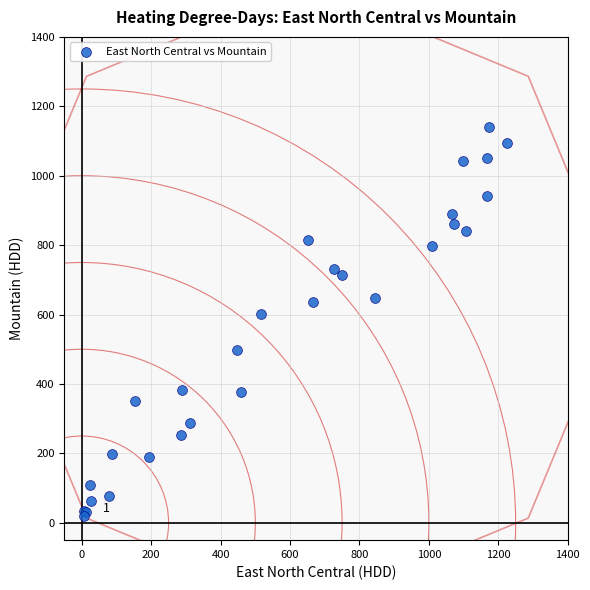

What Y value in the scatter plot is closest to 580?

603